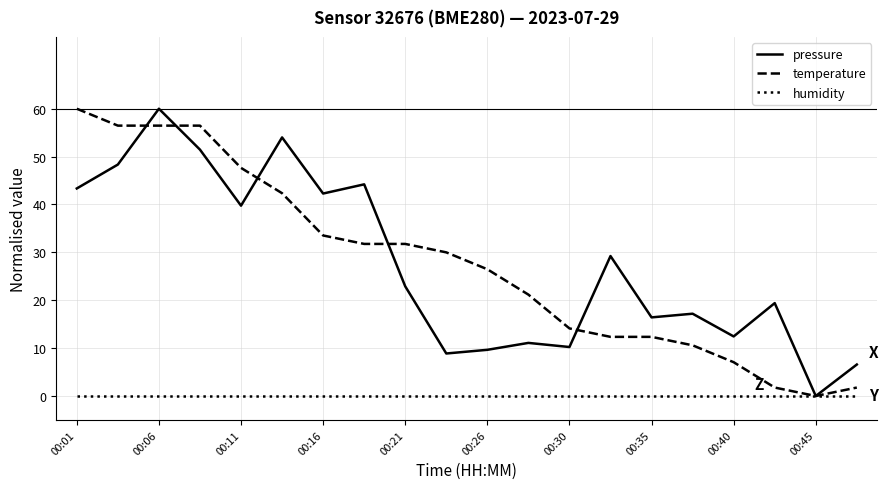

What is the maximum value shown in the chart?

60.0